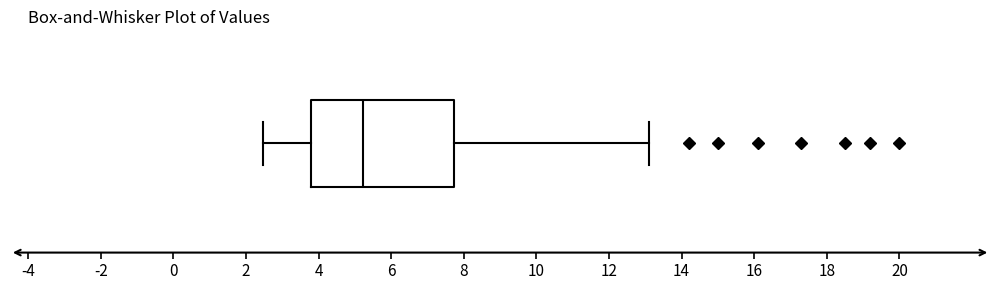

Where does the right whisker of the box end on the x-axis? The values are not printed on the chart, so give them approximately, as read against the axis.

13.2